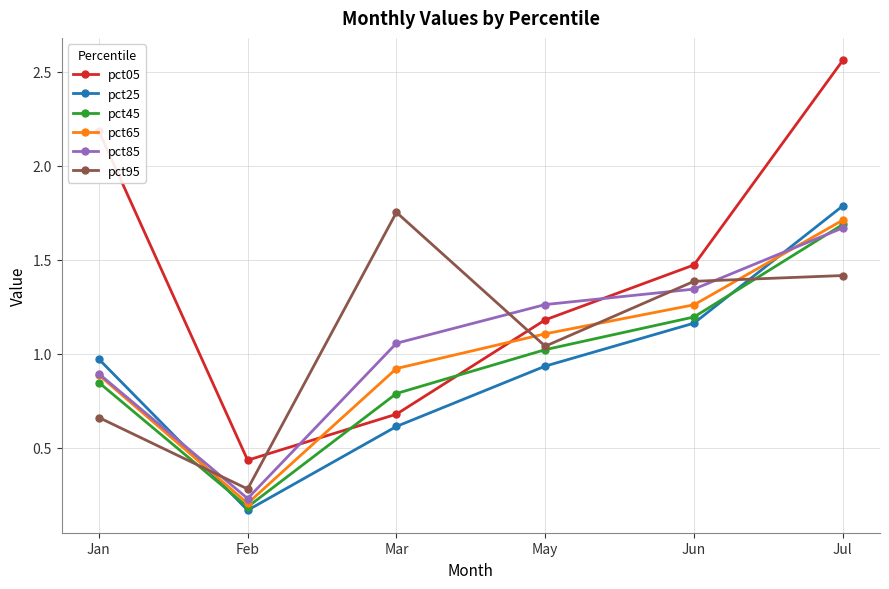

True or false: pct65 has more than 1 points higher than both neighbors.

False